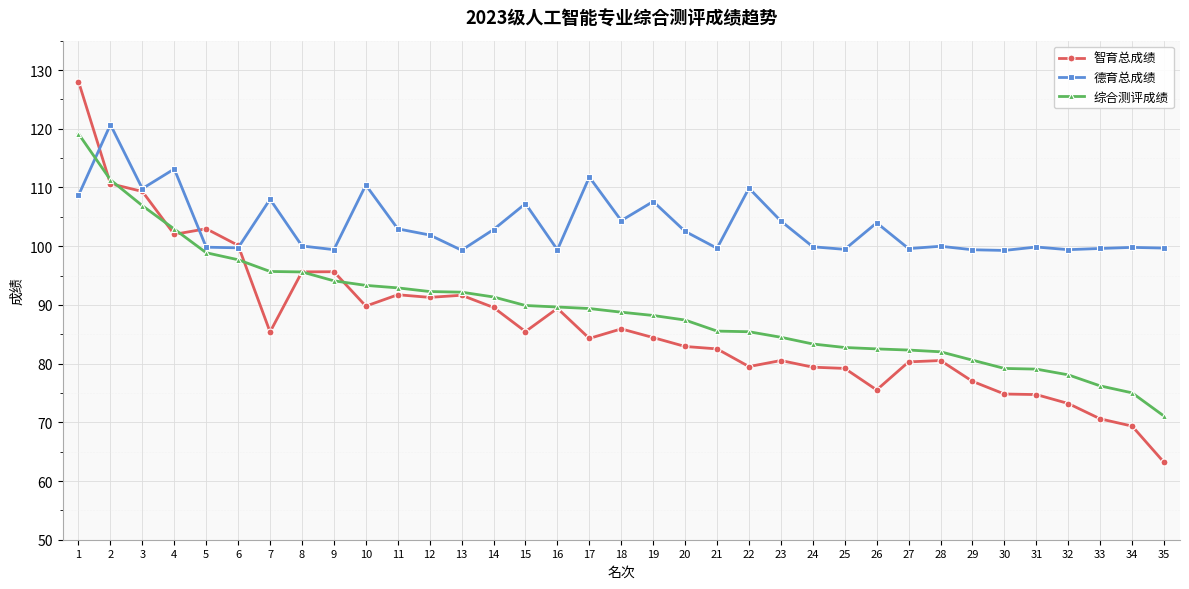

At which label does 德育总成绩 first exceed 100?

1